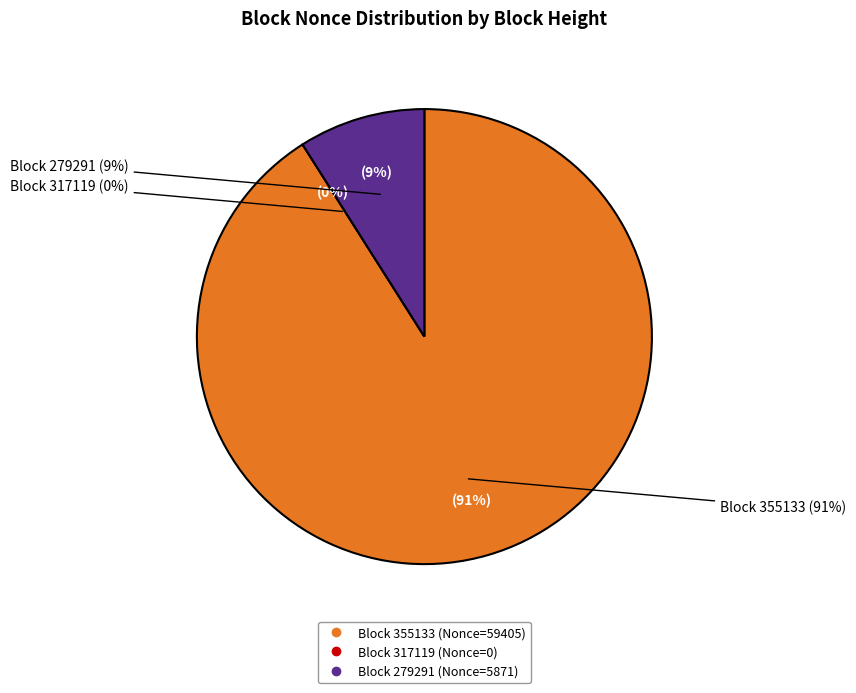

The 317119 slice represents 7% of the pie. True or false?

False